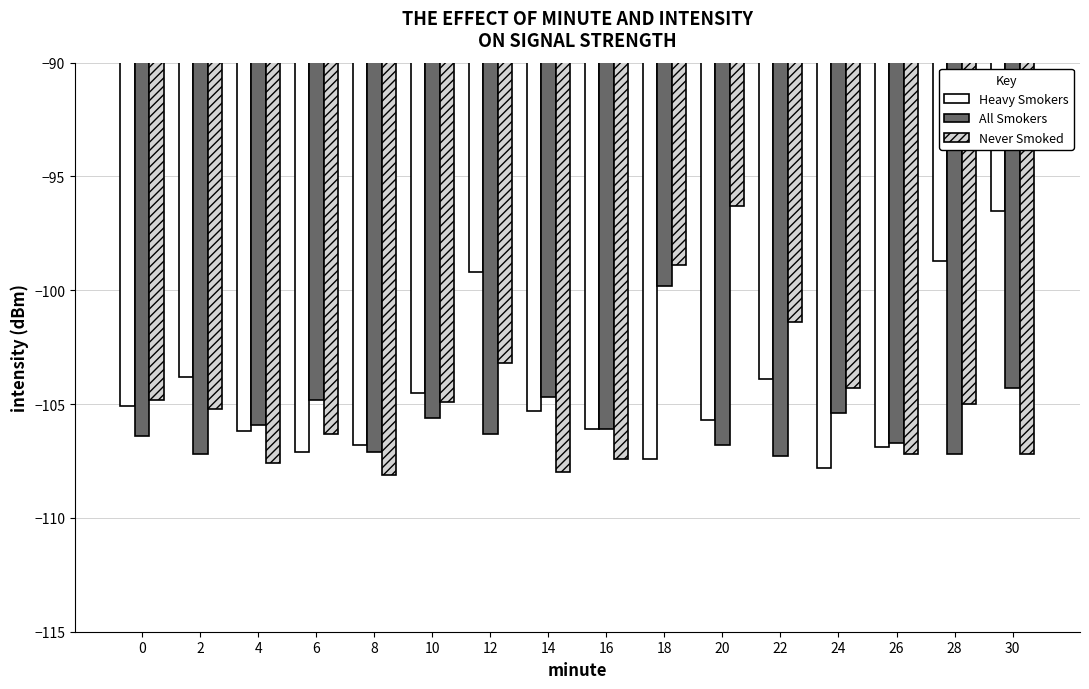

Is the value of Never Smoked at 12 greater than the value of Heavy Smokers at 30?

No